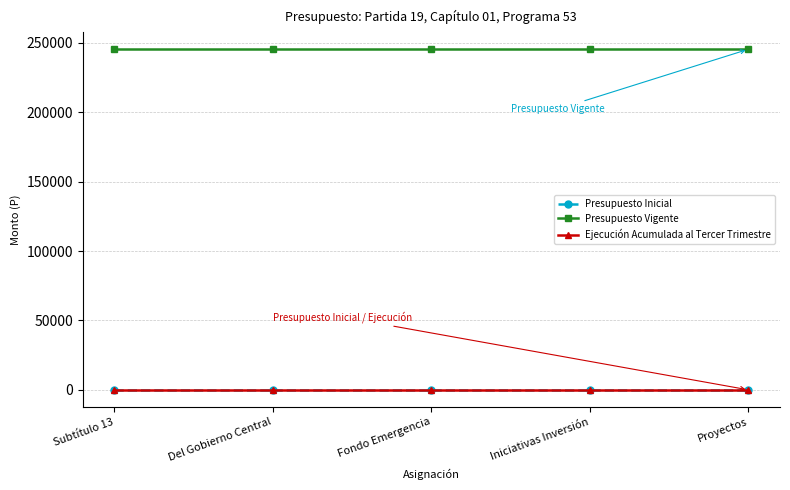

What is the spread (max minus min) of values at Proyectos?

245400